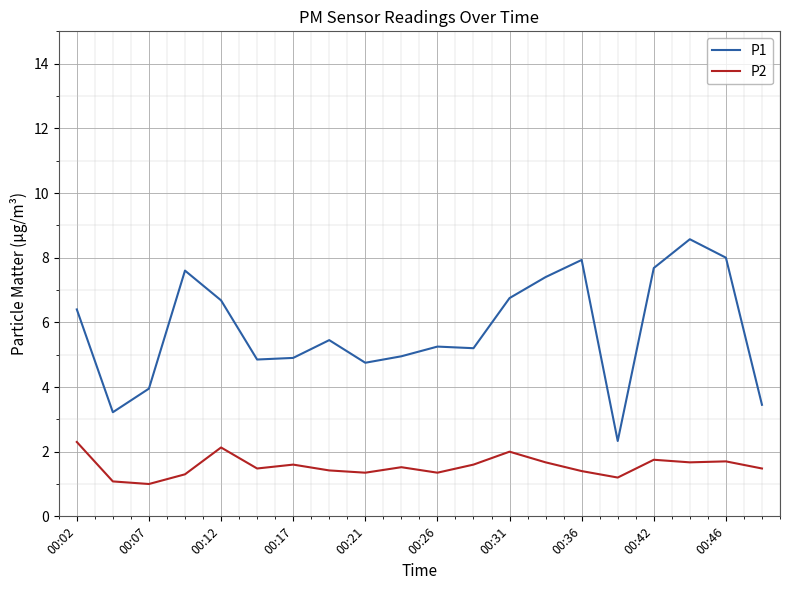

What are all the series names shown in the legend?

P1, P2